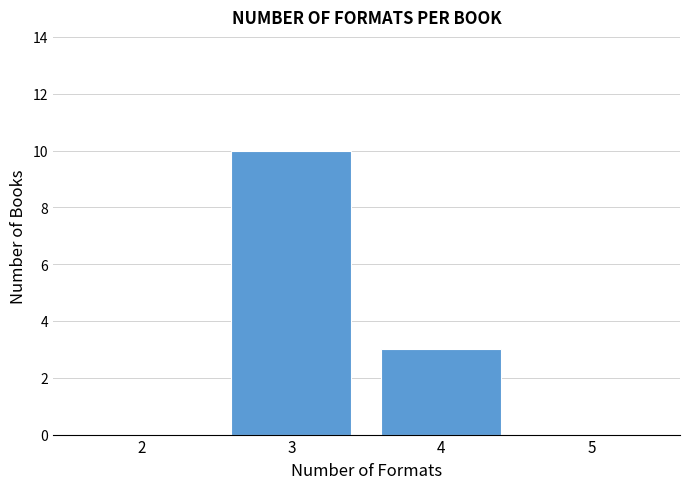

Reading right to left, list all the values displayed in this chart.

5=0	4=3	3=10	2=0